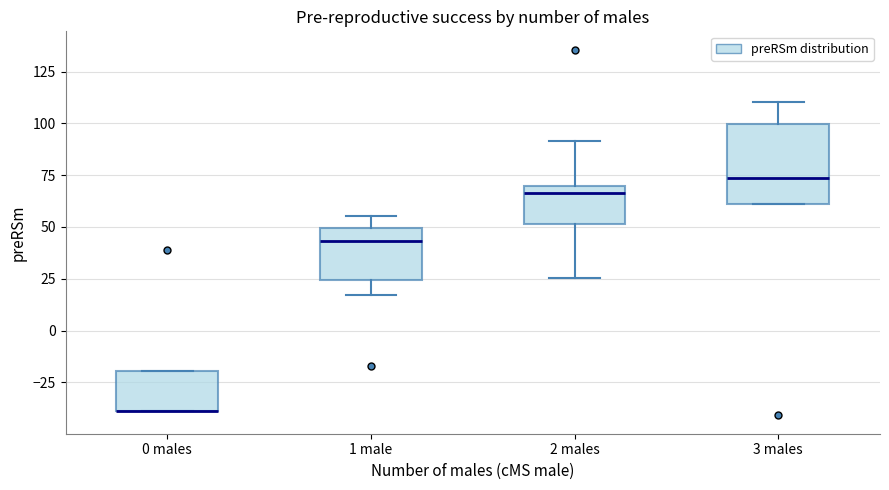

Reading left to right, transcribe this box plot: for each box, give where its median line is, the range the box spans, and where its two whiskers end, as read against the y-axis. The values are not printed on the chart, so give them approximately, as read against the axis.

0 males: median -40 (drawn on the box's lower edge), box -40 to -20, whiskers -40 to -20
1 male: median 45, box 25 to 50, whiskers 15 to 55
2 males: median 65, box 50 to 70, whiskers 25 to 90
3 males: median 75, box 60 to 100, whiskers 60 to 110